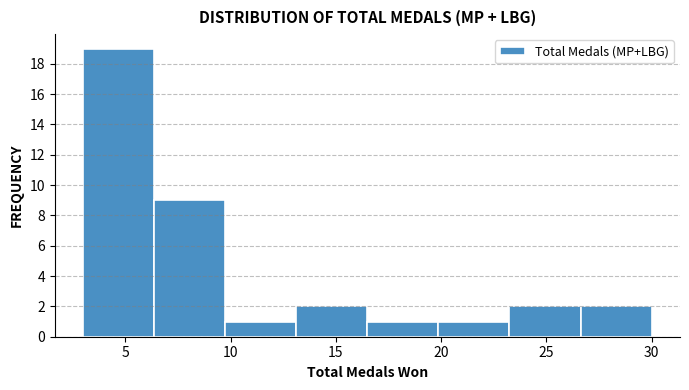

What is the height of the bar covering 13.0 to 16.5 on the x-axis? Neither the bar edges nor the heights are printed on the chart, so give them approximately, as read against the axes.

2